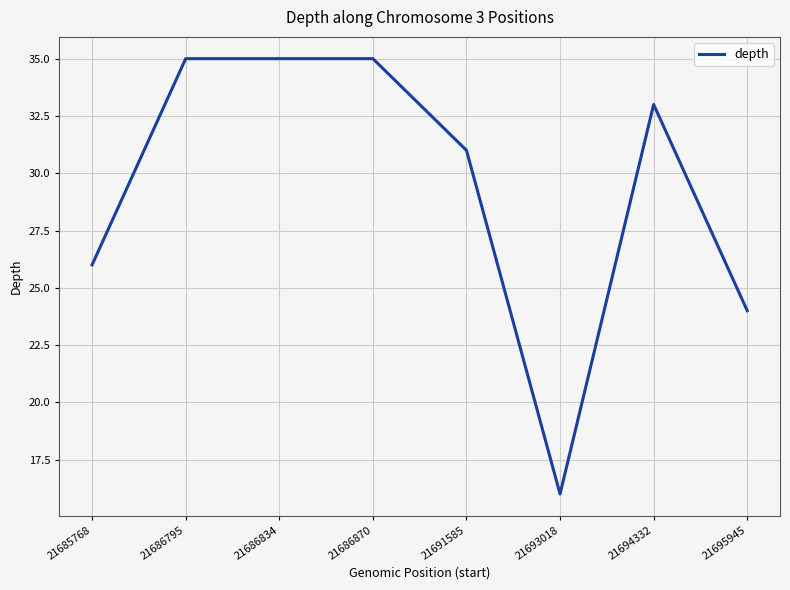

What is the average value?

29